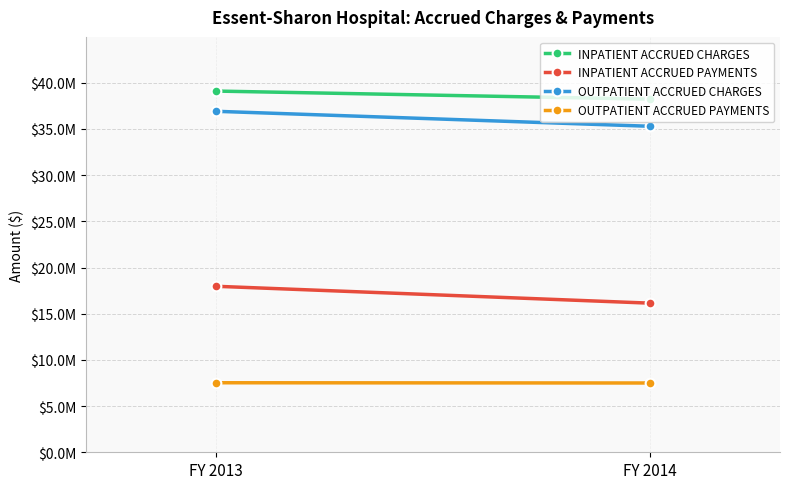

What is the average value of the OUTPATIENT ACCRUED PAYMENTS series?

7514324